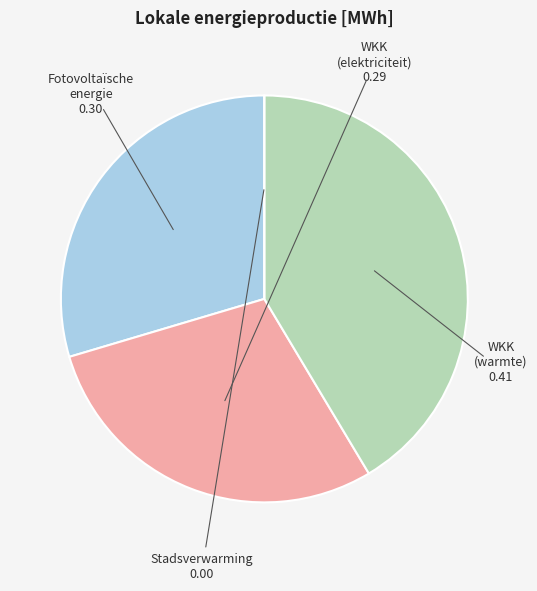

Approximately how many times larger is the value at WKK (elektriciteit) compared to WKK (warmte)?

0.7